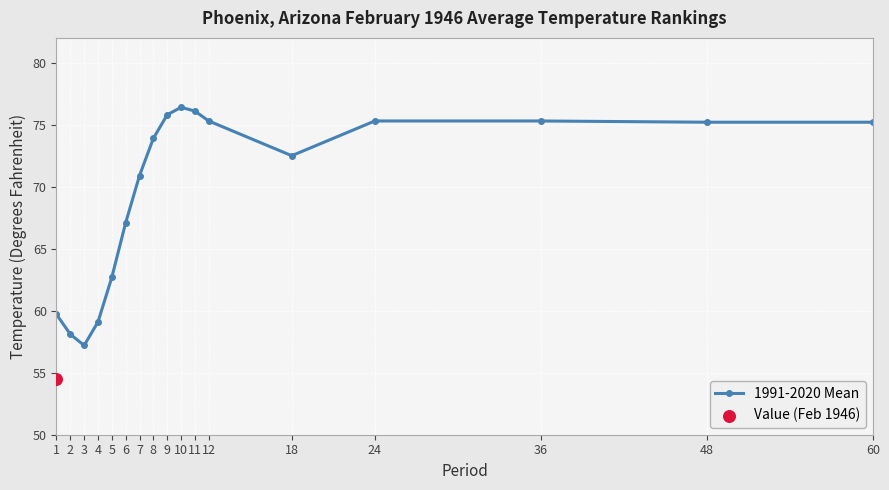

What is the change in value from 24 to 60?

-0.1